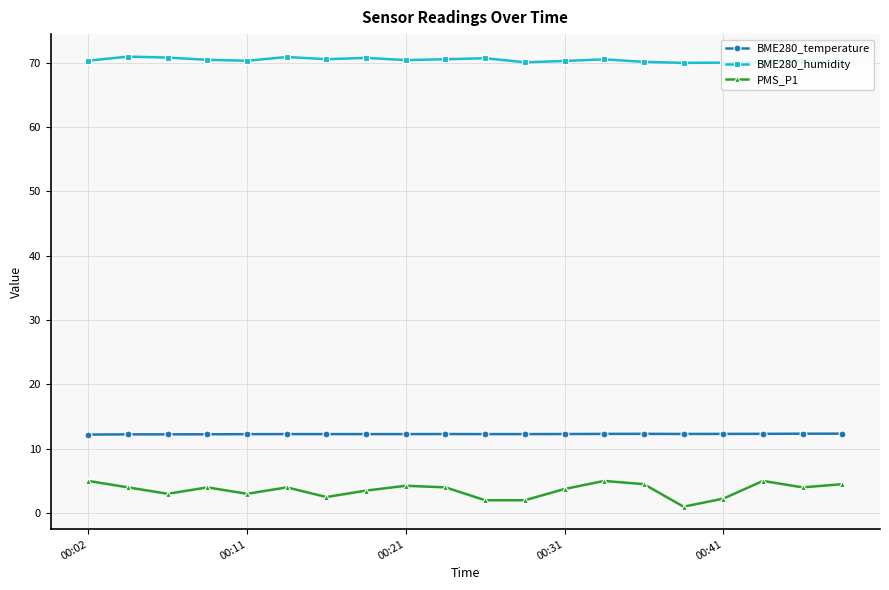

Does the chart display data point markers on the line(s)?

Yes